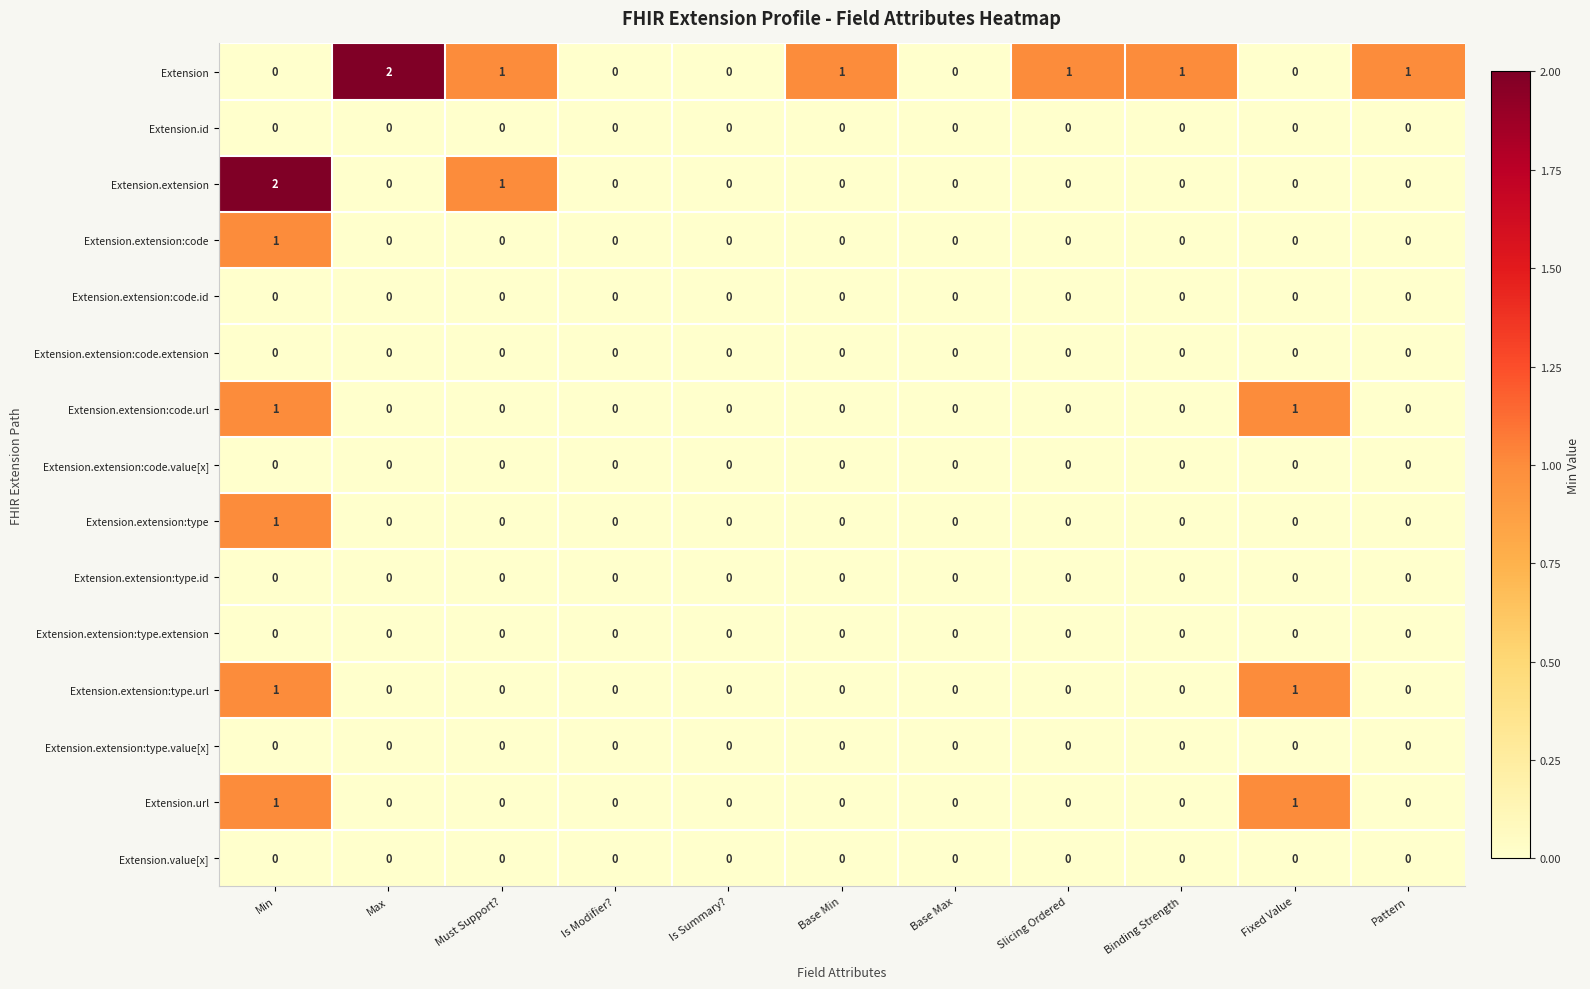

True or false: Extension.extension:code.extension has a value of 0 at Pattern.

True